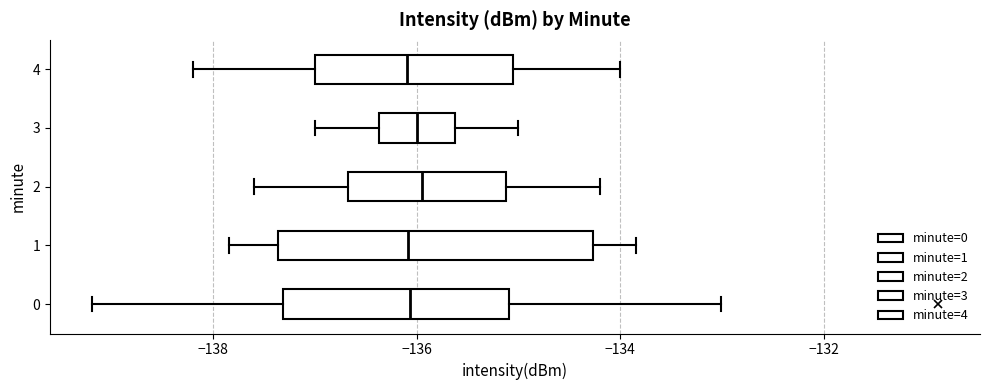

Reading bottom to top, transcribe this box plot: for each box, give where its median line is, the range the box spans, and where its two whiskers end, as read against the x-axis. The values are not printed on the chart, so give them approximately, as read against the axis.

0: median -136.0, box -137.4 to -135.0, whiskers -139.2 to -133.0
1: median -136.0, box -137.4 to -134.2, whiskers -137.8 to -133.8
2: median -136.0, box -136.6 to -135.2, whiskers -137.6 to -134.2
3: median -136.0, box -136.4 to -135.6, whiskers -137.0 to -135.0
4: median -136.0, box -137.0 to -135.0, whiskers -138.2 to -134.0